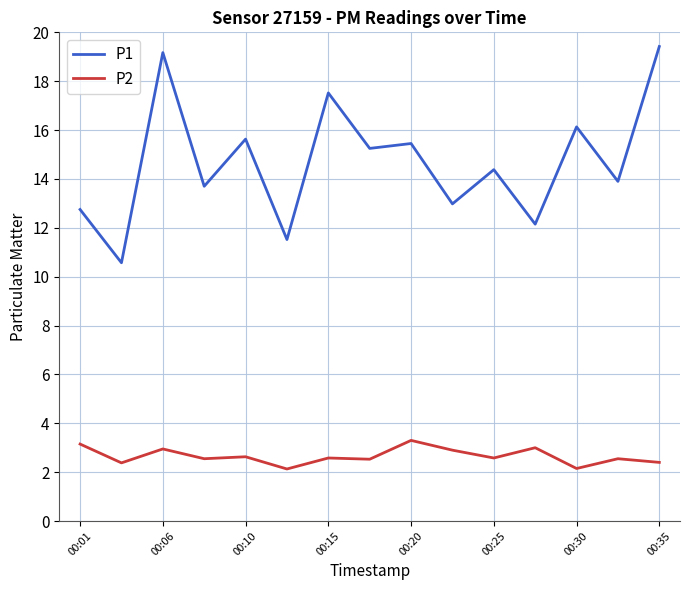

What is the smallest value displayed?

2.1